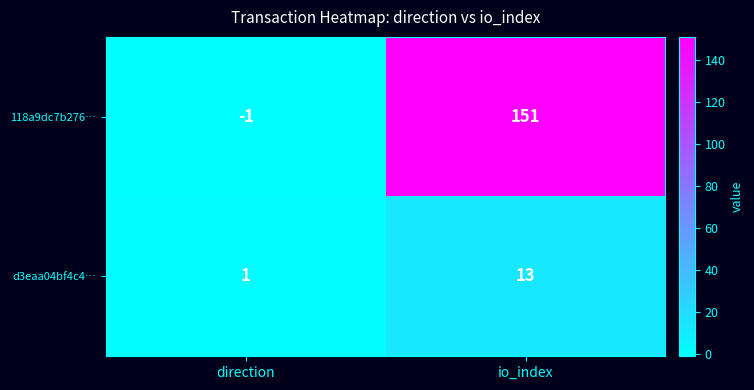

The 118a9dc7b276… series shows -1 at direction. True or false?

True